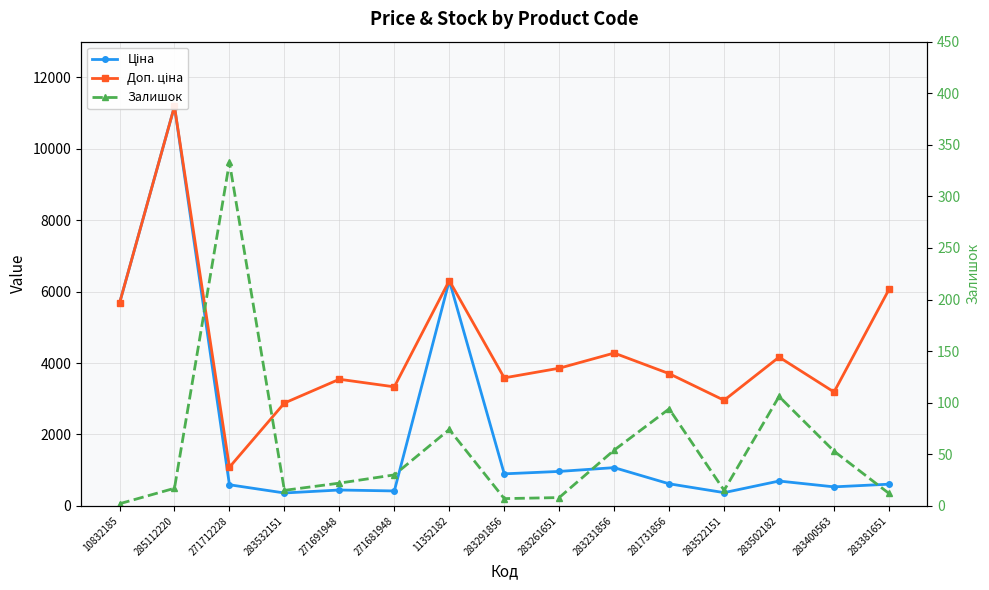

At which category does the chart reach its peak across all series?

285112220